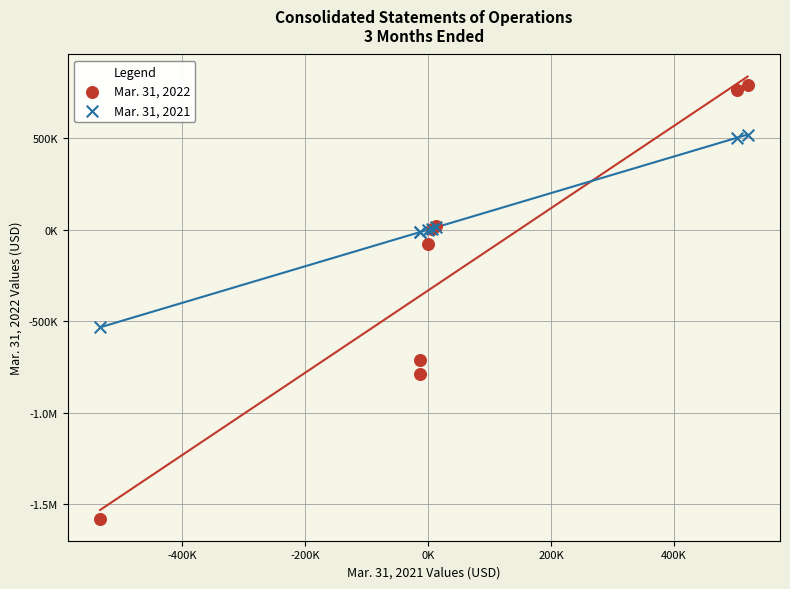

What are all the series names shown in the legend?

Mar. 31, 2022, Mar. 31, 2021